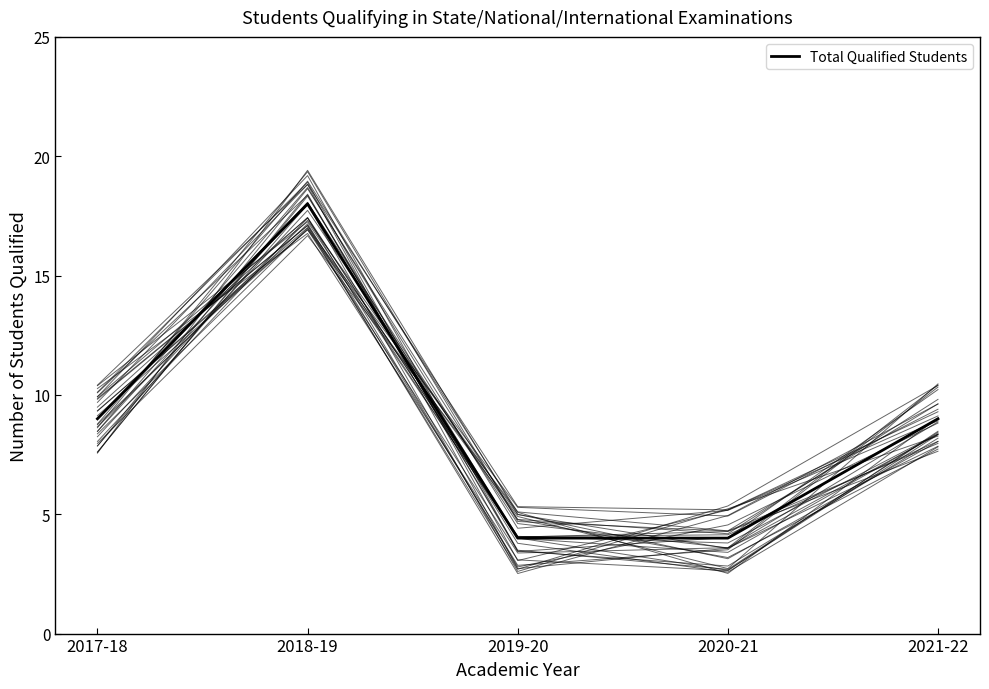

Does the chart have visible grid lines?

No